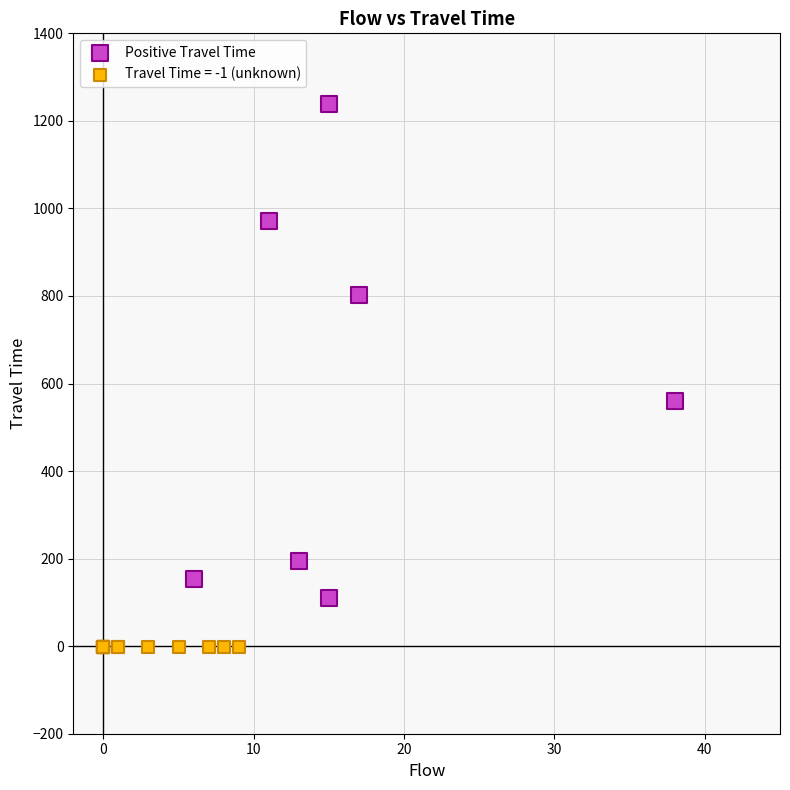

Which series reaches the minimum Y coordinate?

Travel Time = -1 (unknown)